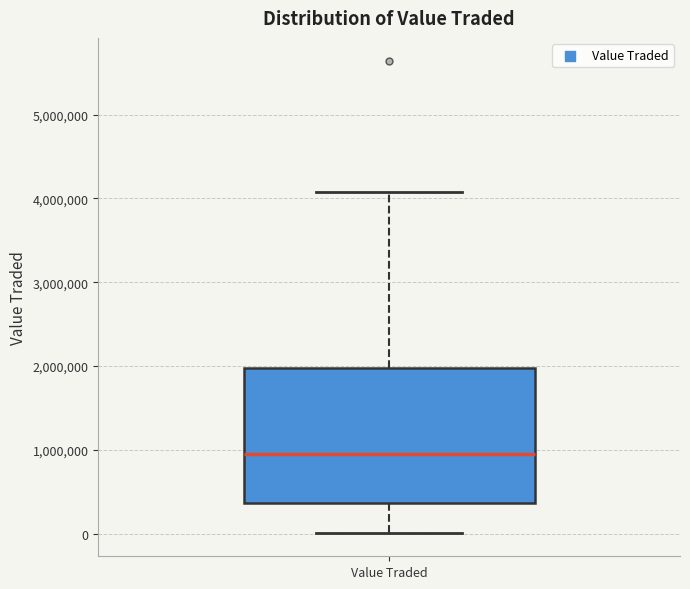

Transcribe this box plot: give where the median line is, the range the box spans, and where the two whiskers end, as read against the y-axis. The values are not printed on the chart, so give them approximately, as read against the axis.

median 1000000, box 400000 to 2000000, whiskers 0 to 4100000